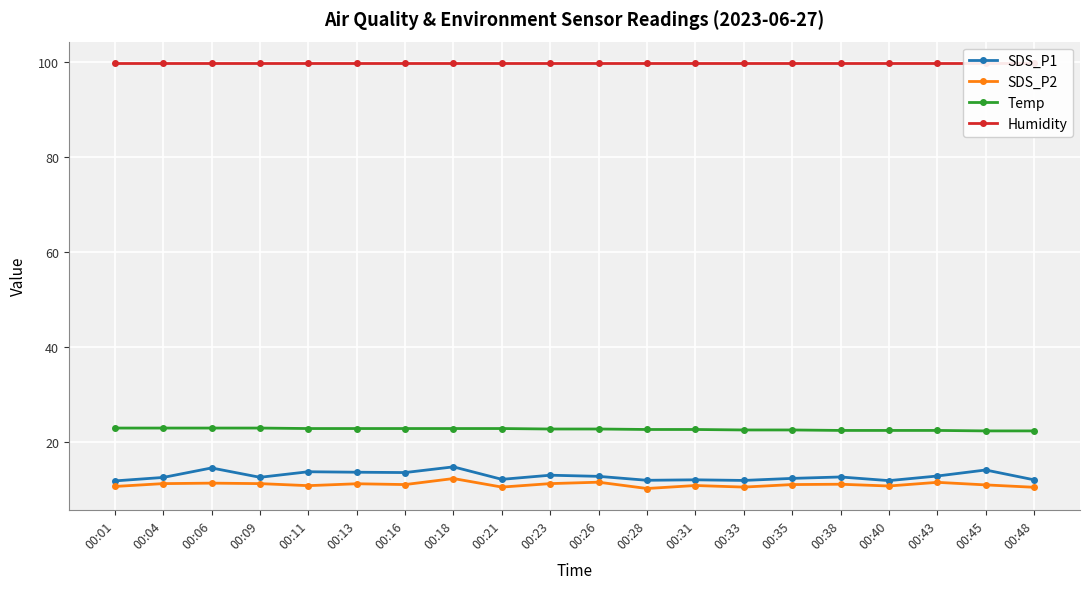

What is the approximate value of Temp at 00:16?

22.9